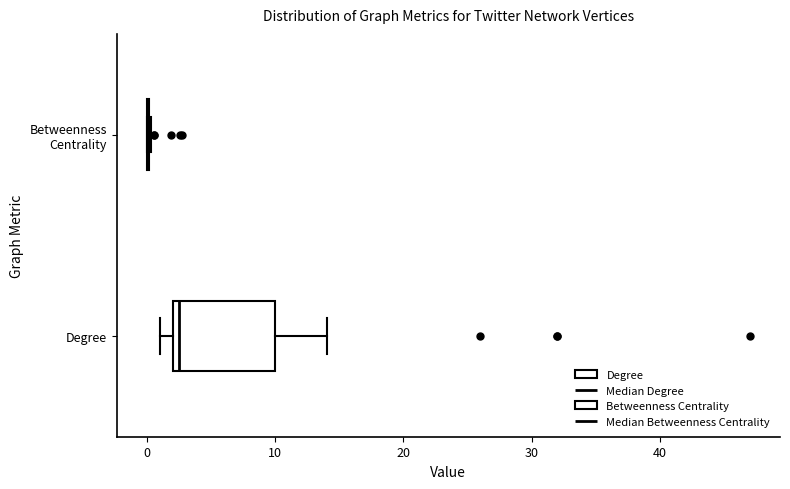

Where is the right edge of the box for Degree on the x-axis? The values are not printed on the chart, so give them approximately, as read against the axis.

10